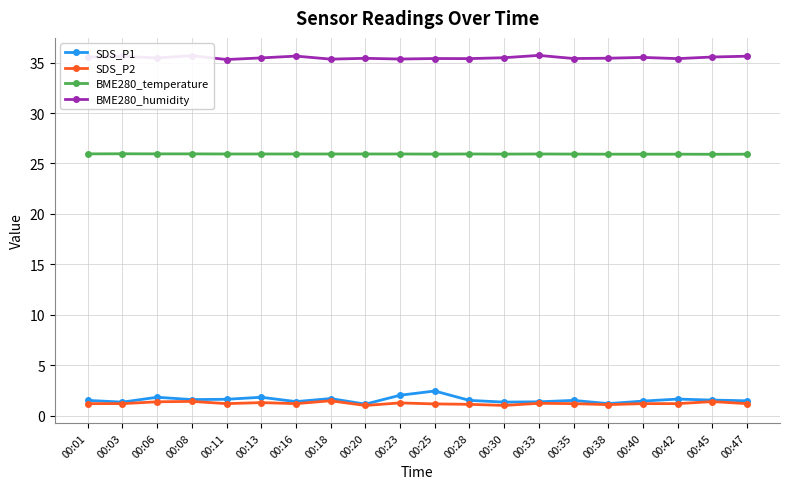

True or false: BME280_humidity has a value of 48.1 at 00:23.

False